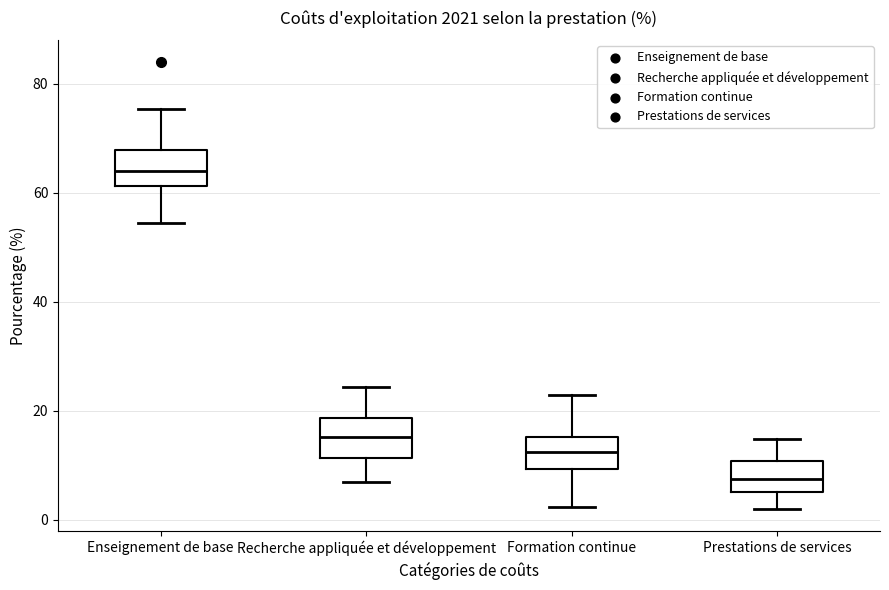

Where does the lower whisker of the box for Prestations de services end on the y-axis? The values are not printed on the chart, so give them approximately, as read against the axis.

2